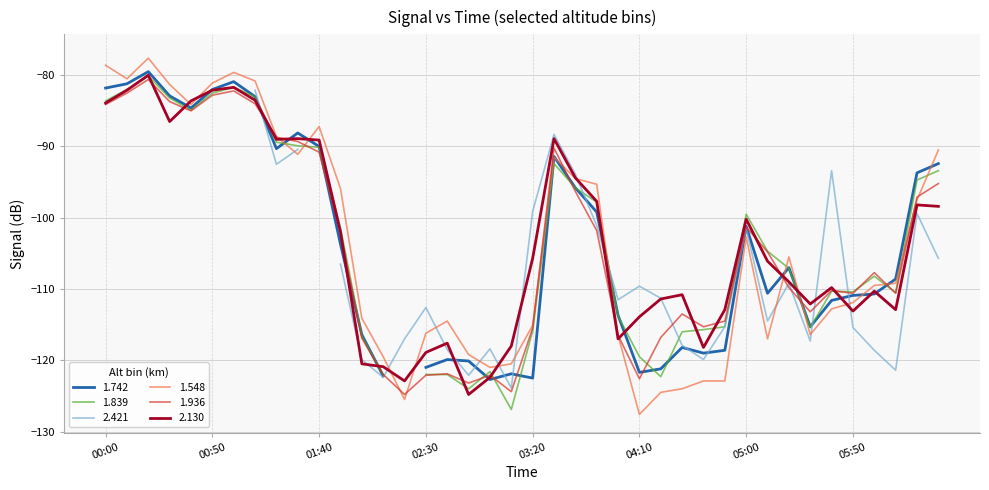

What is the value of the 2.130 point at the 2nd from the left?

-82.1